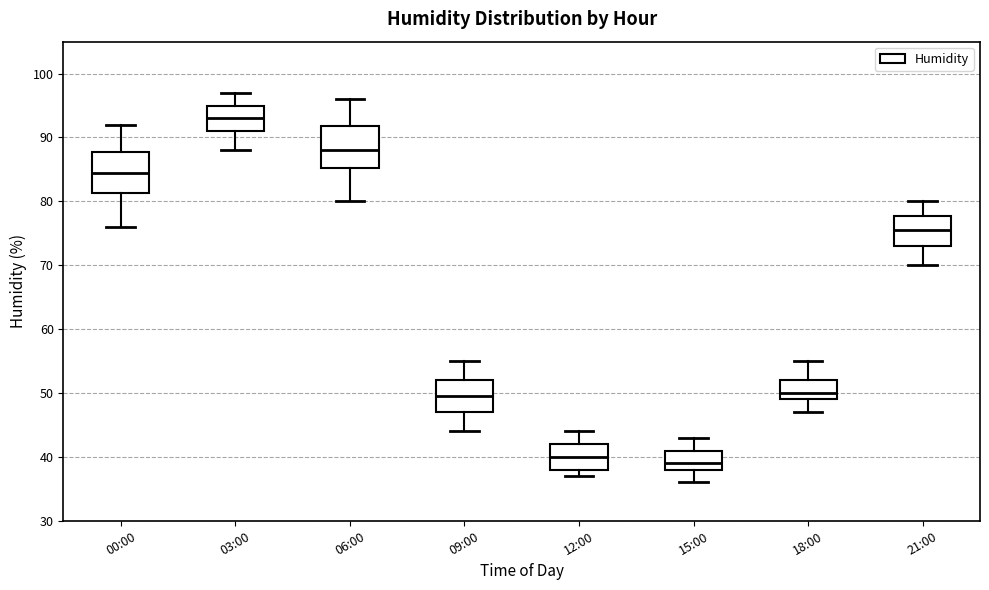

Where does the median line of the box for 15:00 sit on the y-axis? The values are not printed on the chart, so give them approximately, as read against the axis.

39